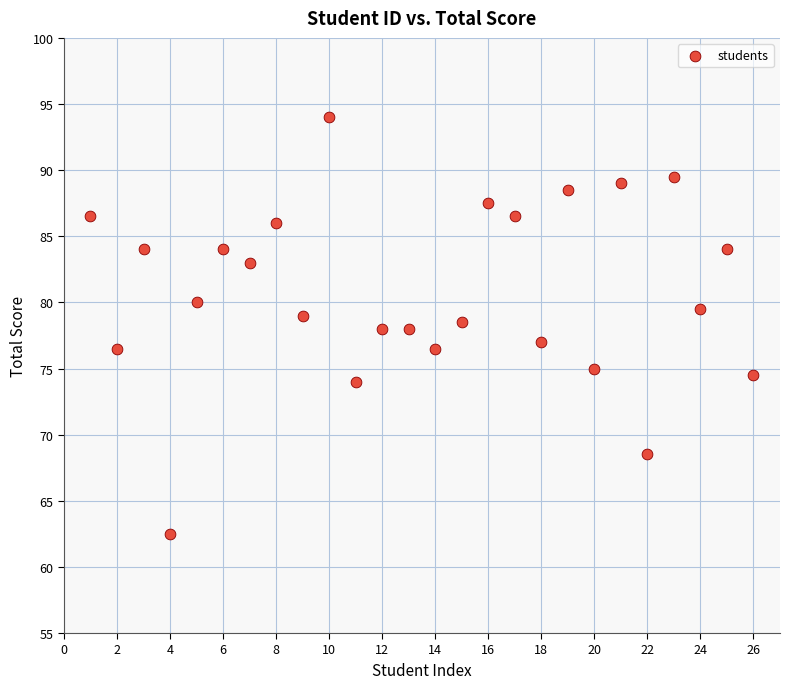

What is the range of X values (max minus min)?

25.0